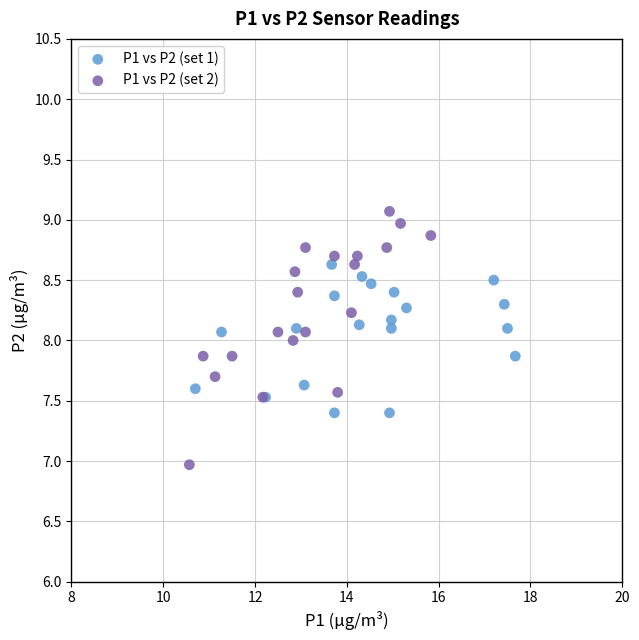

Which series contains the lowest Y value?

P1 vs P2 (set 2)